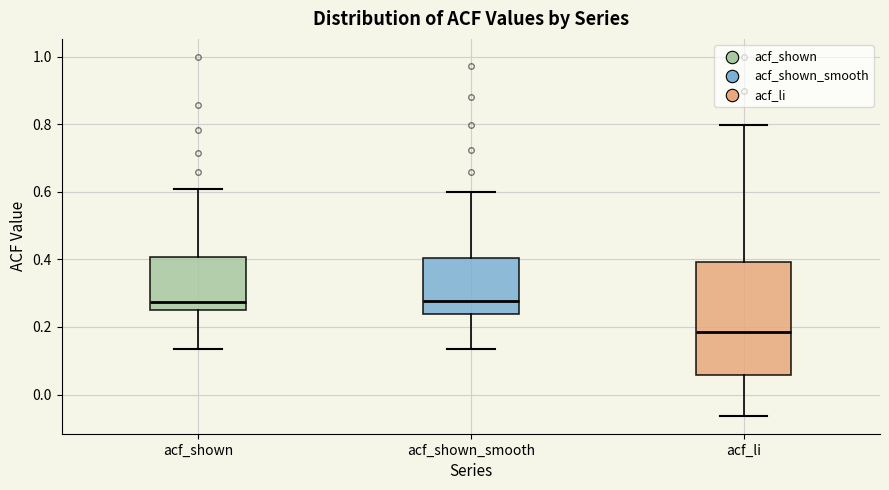

Which box's median line is the lowest?

acf_li